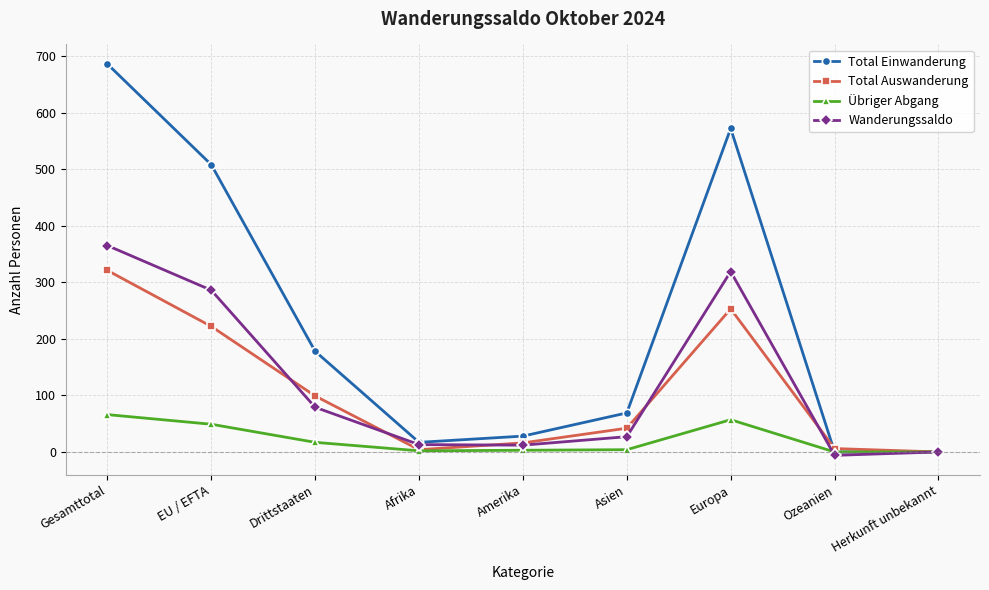

What is the label of the 1st point from the right?

Herkunft unbekannt